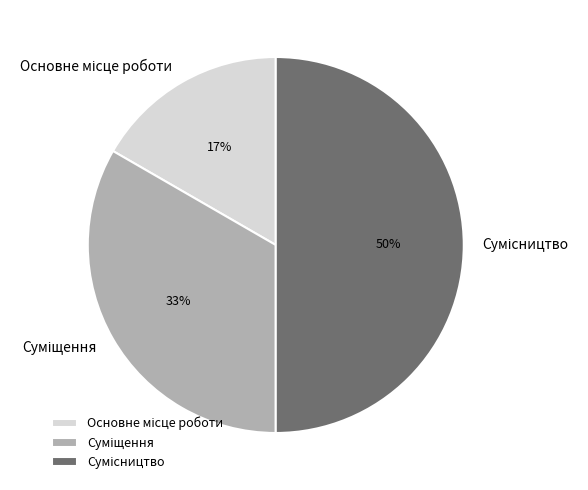

To the nearest percent, what is the average slice percentage?

33%